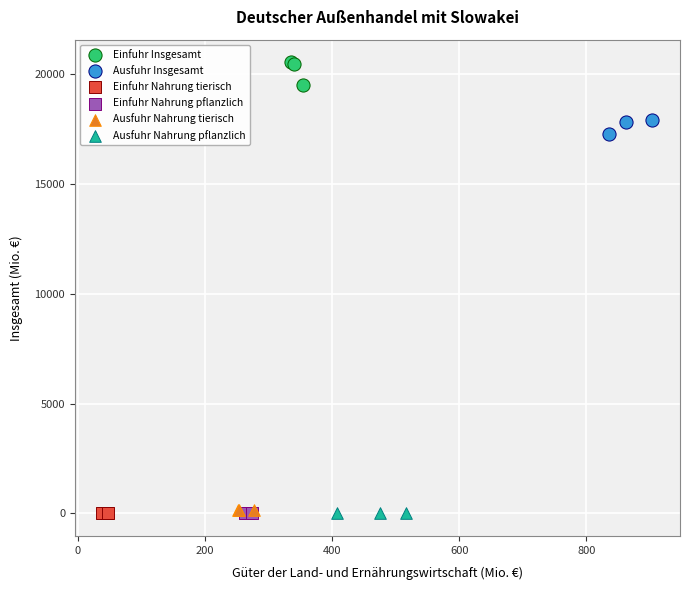

Which series contains the highest Y value?

Einfuhr Insgesamt